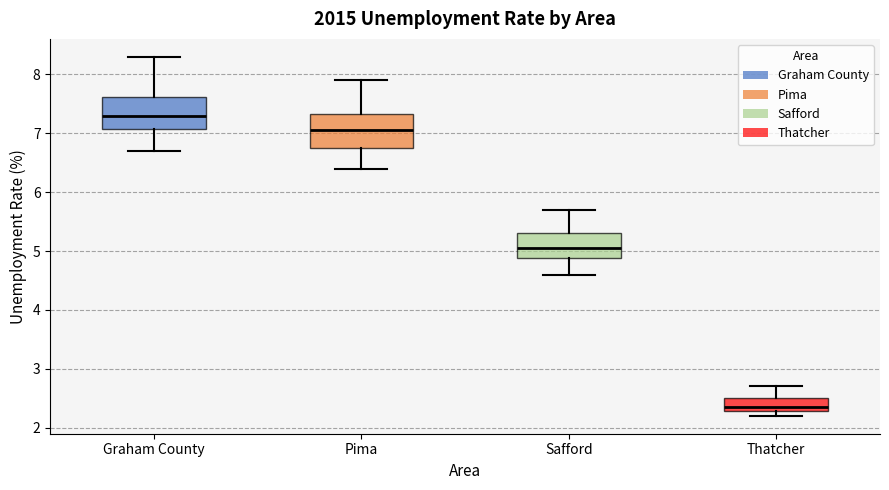

Reading left to right, read every box against the y-axis: the position of its median line, the range the box covers, and the ends of its whiskers. The values are not printed on the chart, so give them approximately, as read against the axis.

Graham County: median 7.3, box 7.1 to 7.6, whiskers 6.7 to 8.3
Pima: median 7.1, box 6.8 to 7.3, whiskers 6.4 to 7.9
Safford: median 5.1, box 4.9 to 5.3, whiskers 4.6 to 5.7
Thatcher: median 2.4, box 2.3 to 2.5, whiskers 2.2 to 2.7